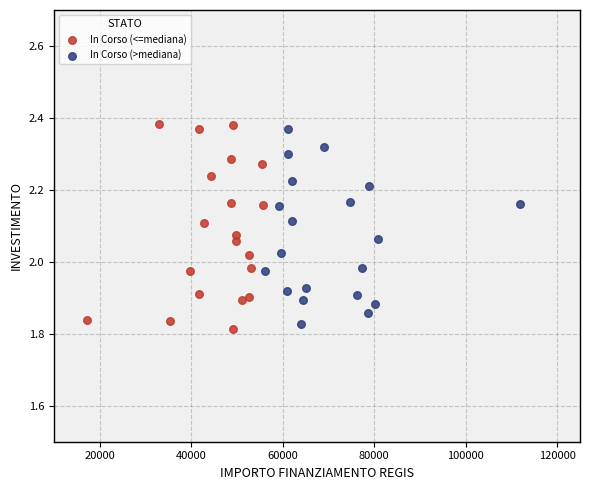

Which series contains the highest Y value?

In Corso (<=mediana)